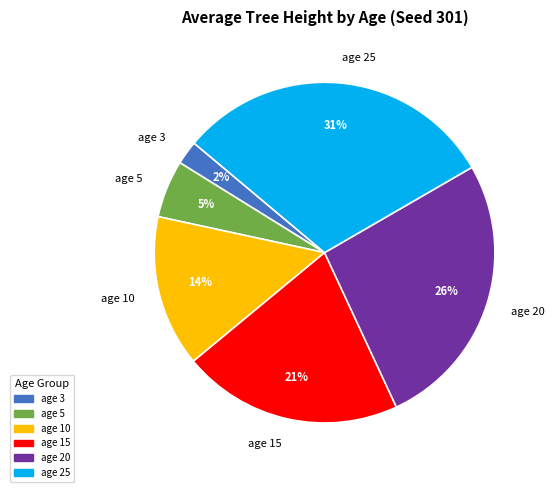

Which category has the smallest portion of the pie?

age 3